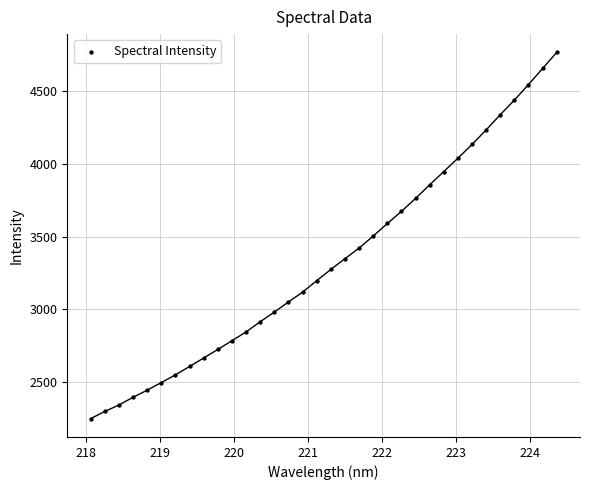

What is the range of Y values (max minus min)?

2522.6